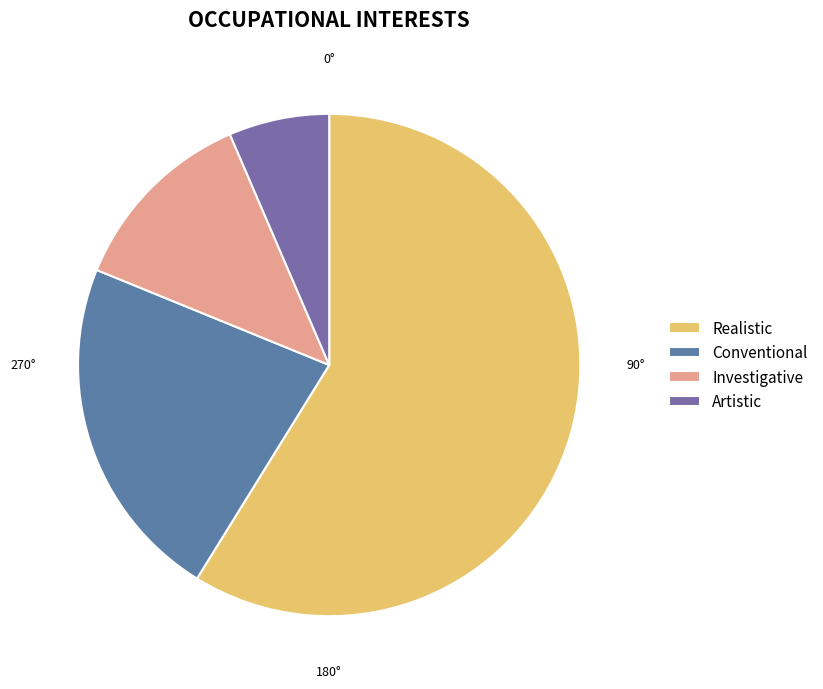

Rank the categories by value from highest to lowest.

Realistic, Conventional, Investigative, Artistic